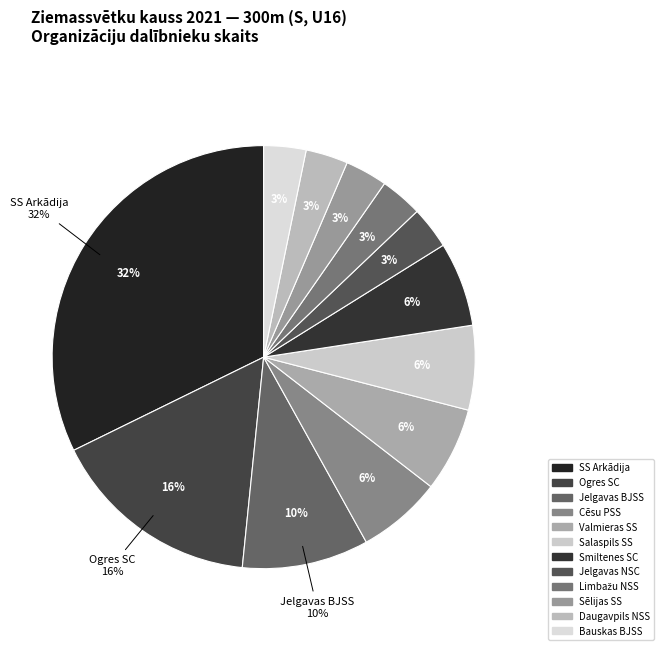

Does Daugavpils NSS represent more than half of the total?

No